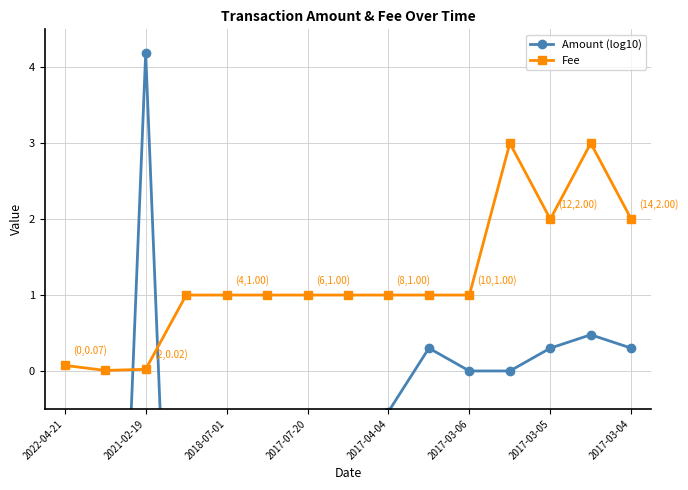

True or false: Fee has a value of 0.1 at 2022-04-21.

True